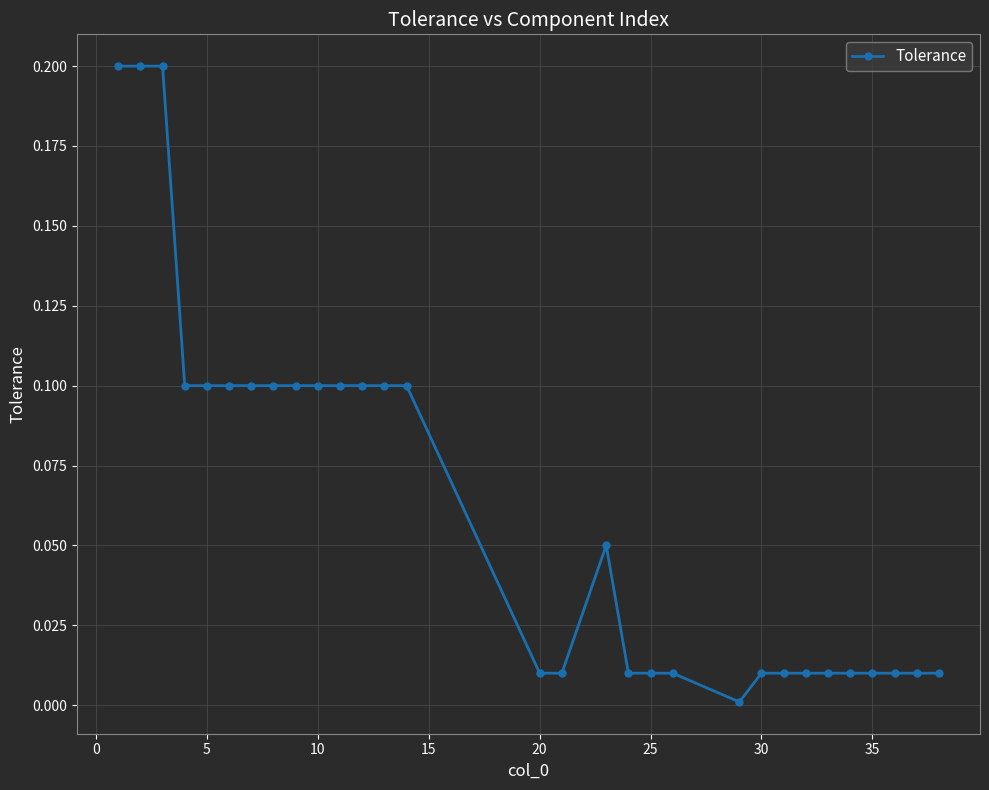

How many lines are shown in the chart?

1